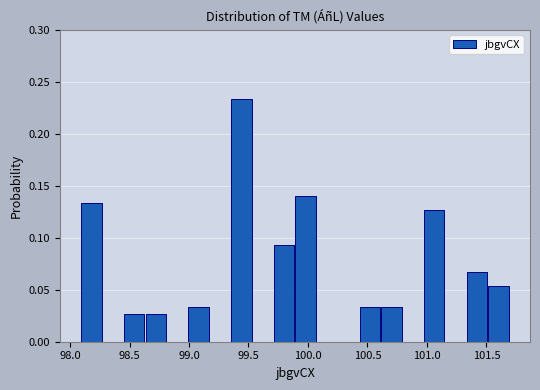

Around what value on the x-axis is the tallest bar? Give the approximate position of its centre, as read against the axis.

99.45